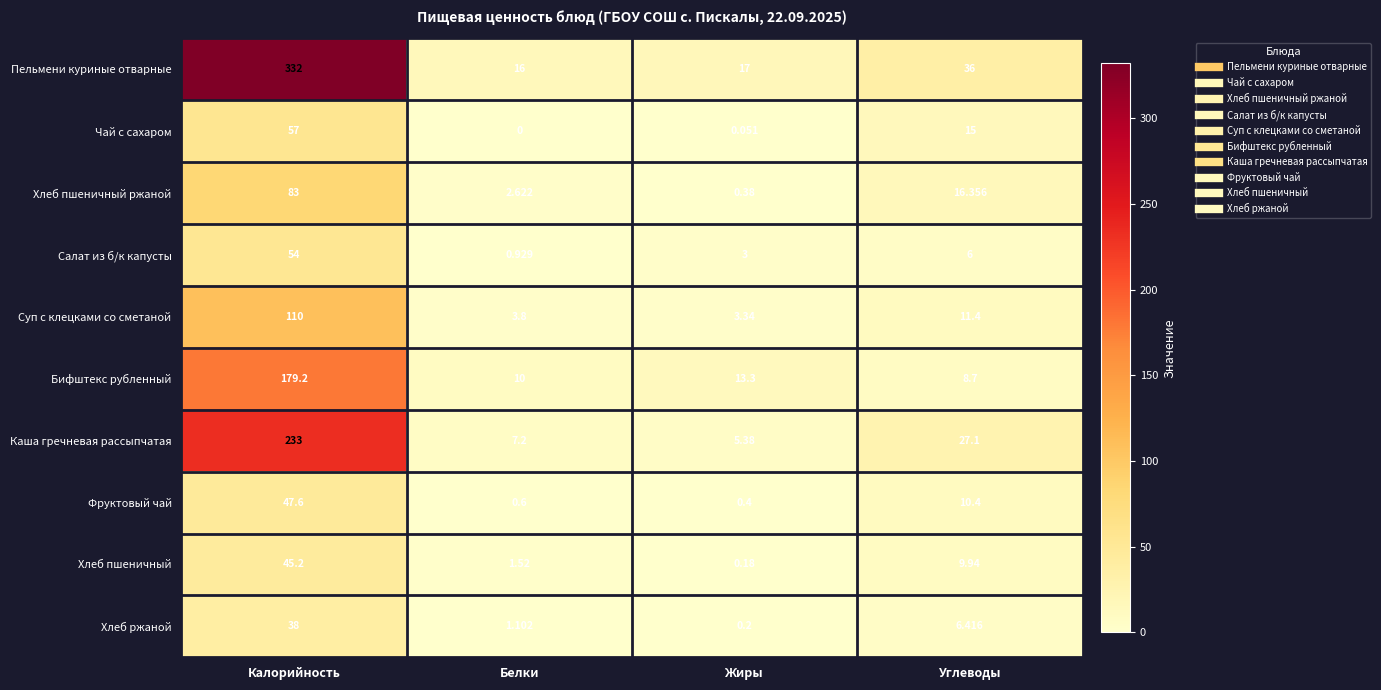

Where does the Хлеб ржаной series first go above 6?

Калорийность